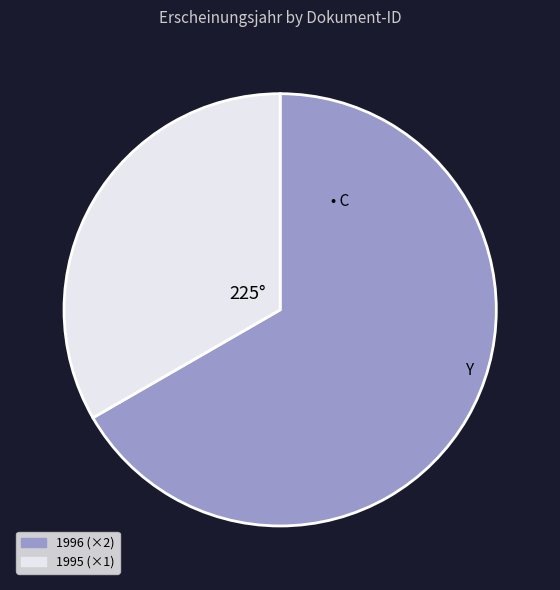

Does 1996 (×2) account for over 50% of the chart?

Yes